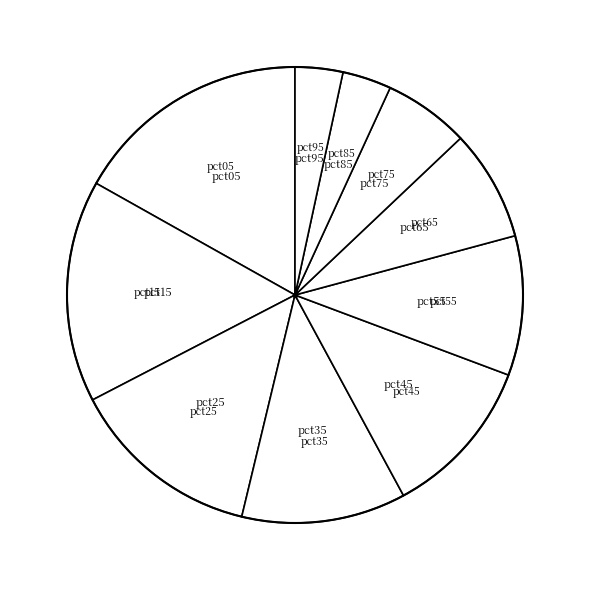

True or false: pct05 accounts for 32% of the total.

False